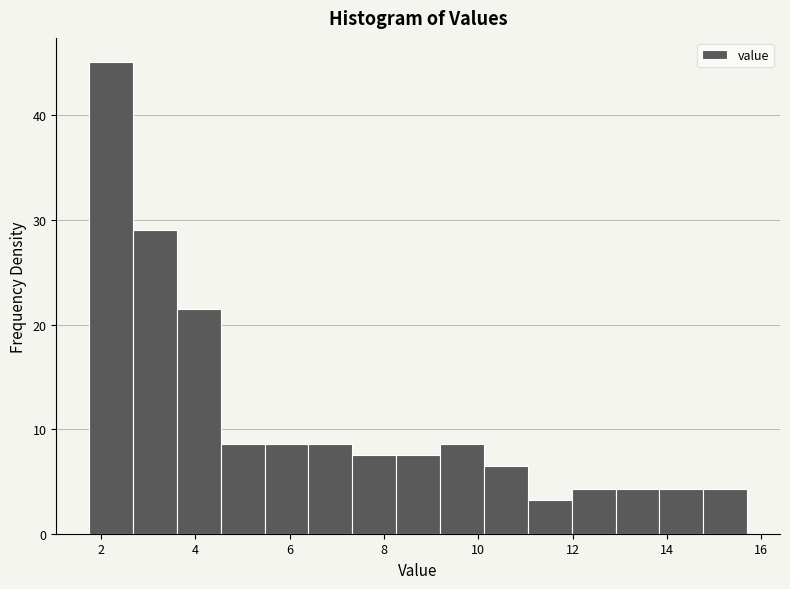

Which range on the x-axis has the tallest bar?

1.8 to 2.6